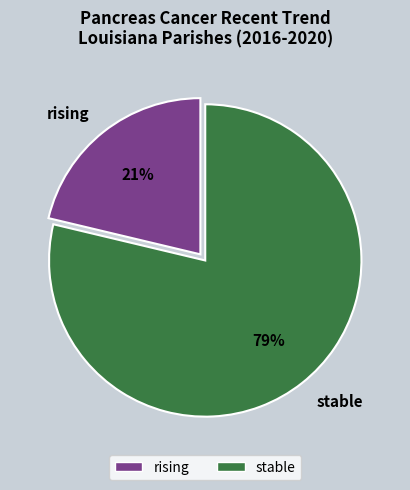

Which has a higher value, stable or rising?

stable